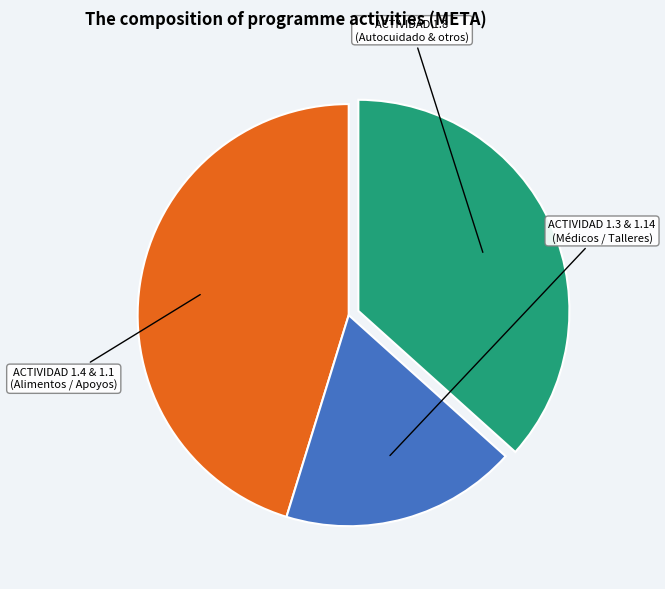

Is there a majority slice in this chart?

No